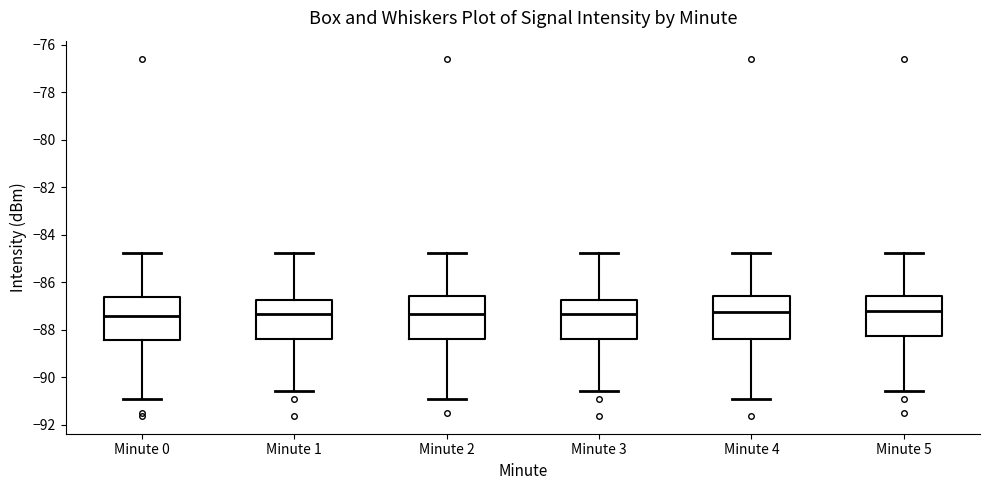

Where does the lower whisker of the box for Minute 1 end on the y-axis? The values are not printed on the chart, so give them approximately, as read against the axis.

-90.6